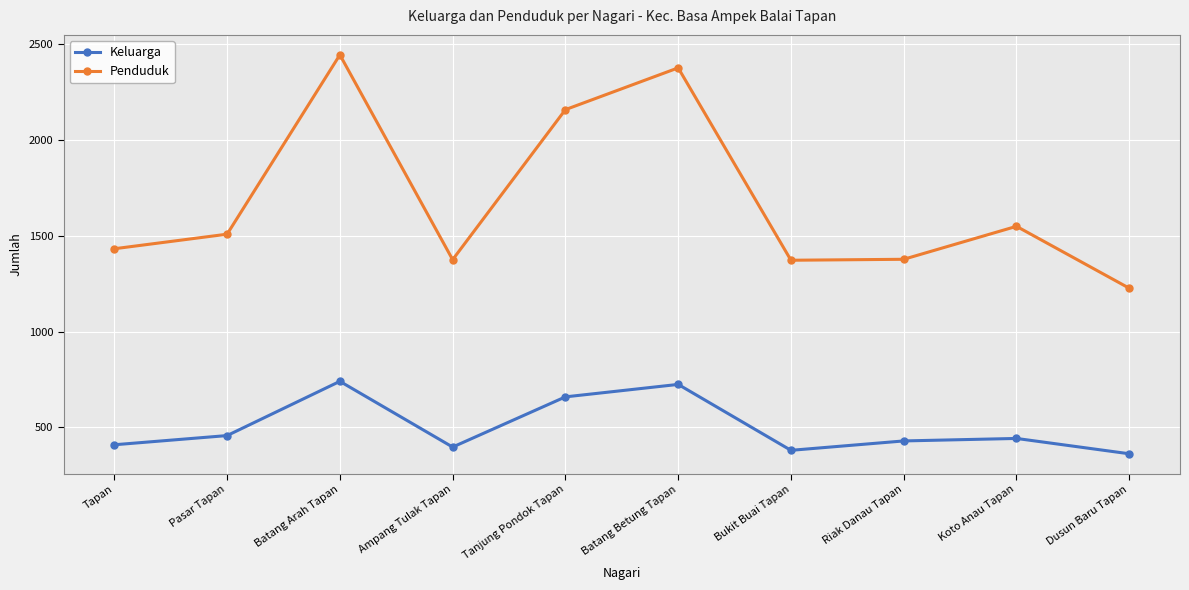

What is the sum of all Penduduk values?

16817